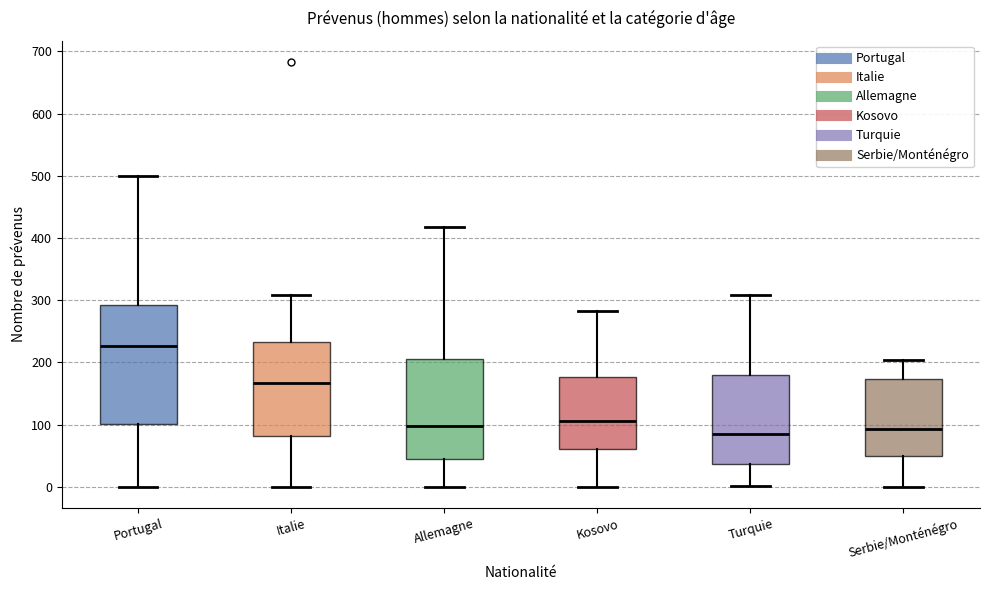

Which box is the tallest, from its lower edge to its upper edge?

Portugal